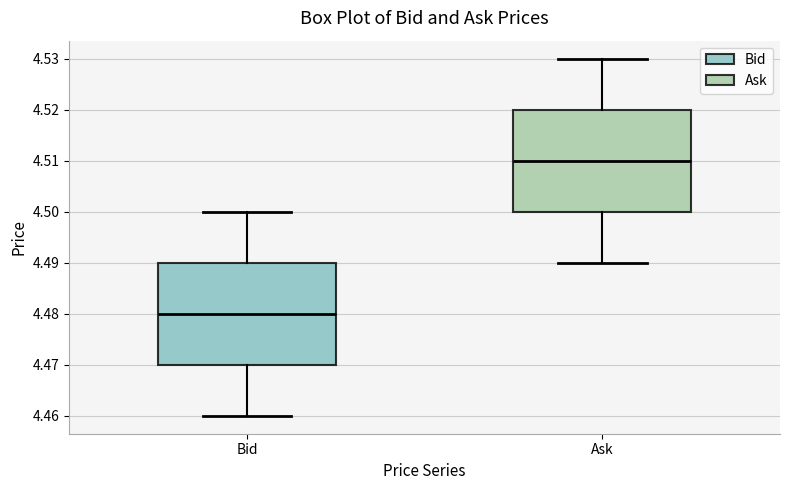

Which box has the highest median line?

Ask